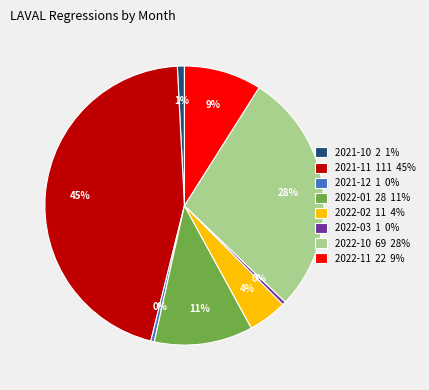

Count the number of slices in the pie.

8